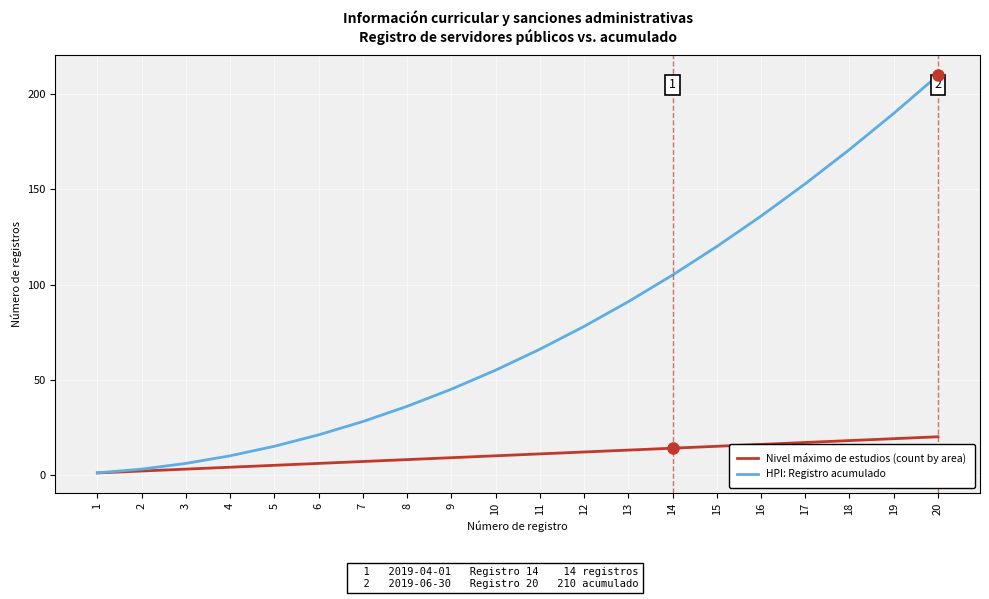

The HPI: Registro acumulado series shows 28 at 7. True or false?

True